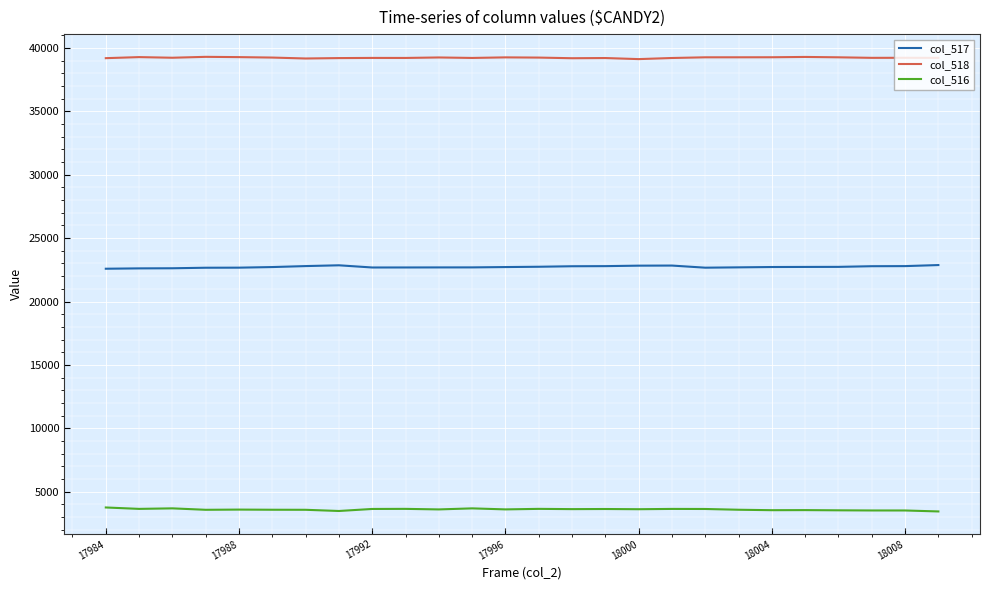

Rank the series by their average value, from lowest to highest.

col_516, col_517, col_518